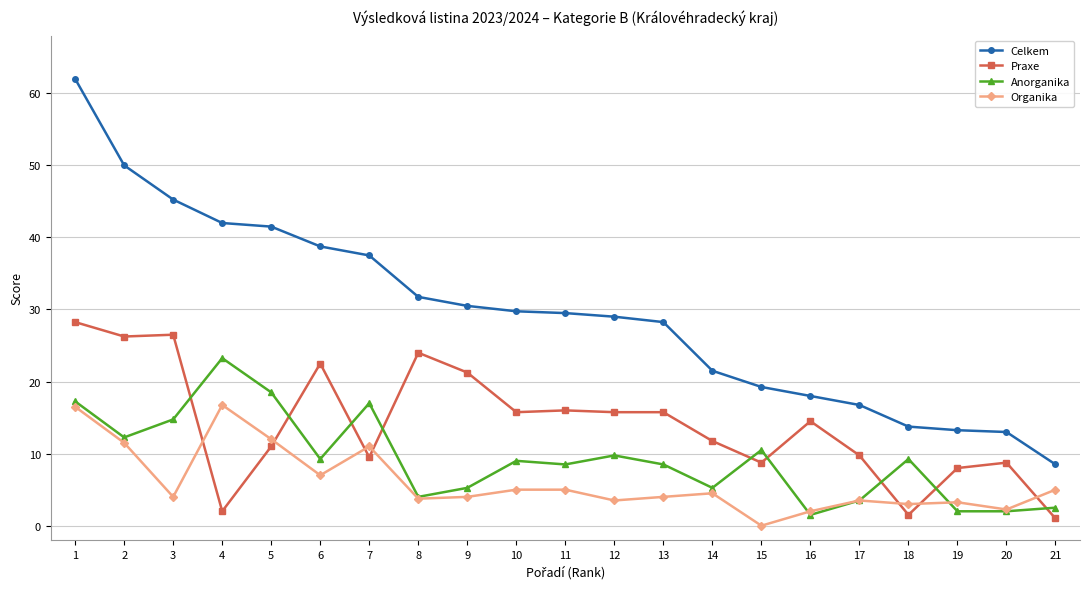

How many values in the Praxe series are below 14?

10